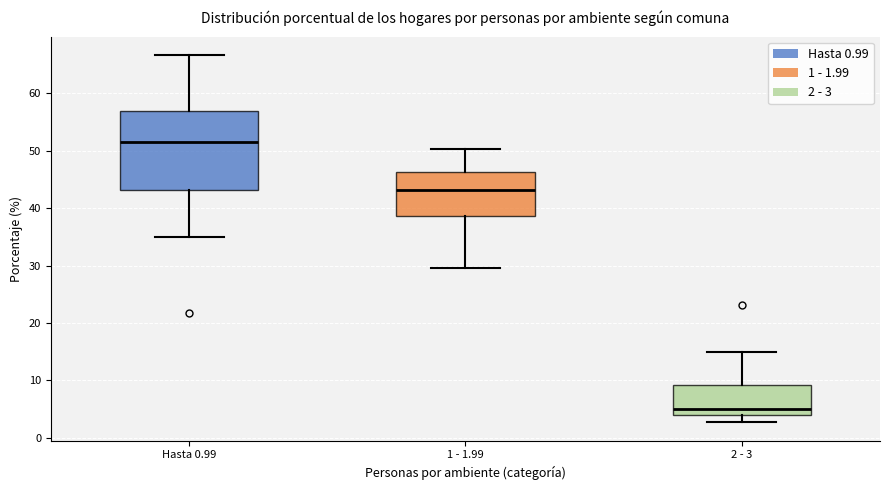

Where does the lower whisker of the box for Hasta 0.99 end on the y-axis? The values are not printed on the chart, so give them approximately, as read against the axis.

35